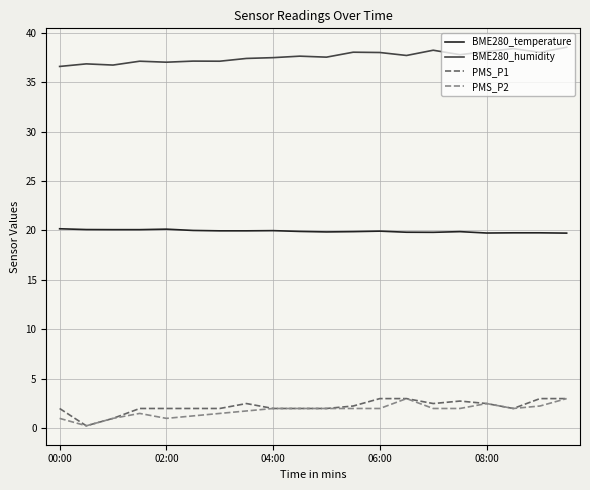

At how many categories does at least one series exceed 28?

20